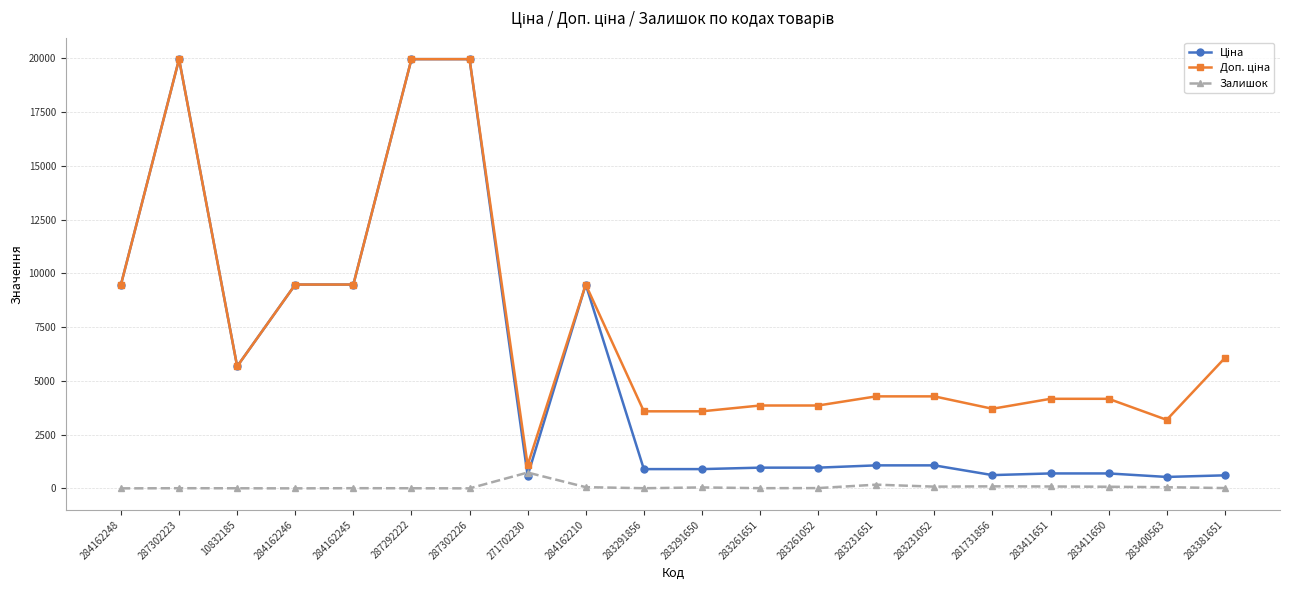

Where is Ціна nearest to the value 10247?

284162248